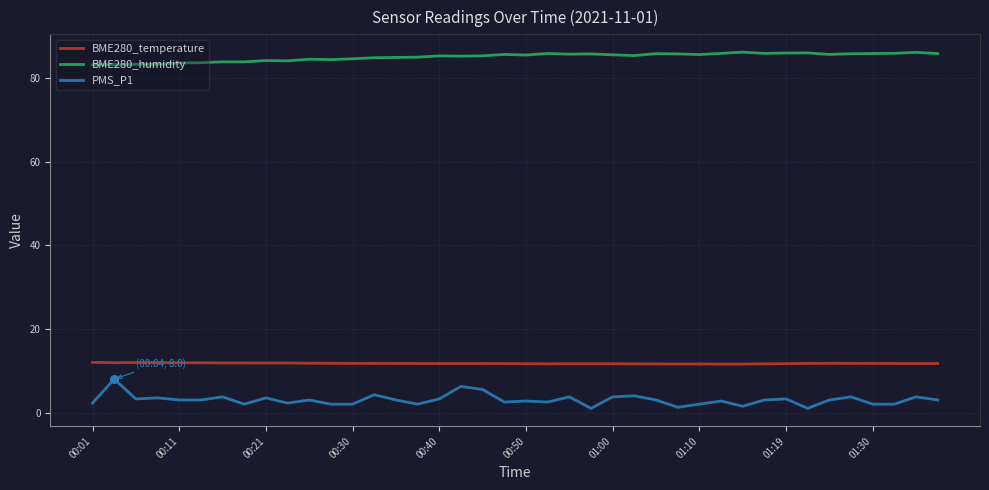

Which series has the largest total across all categories?

BME280_humidity